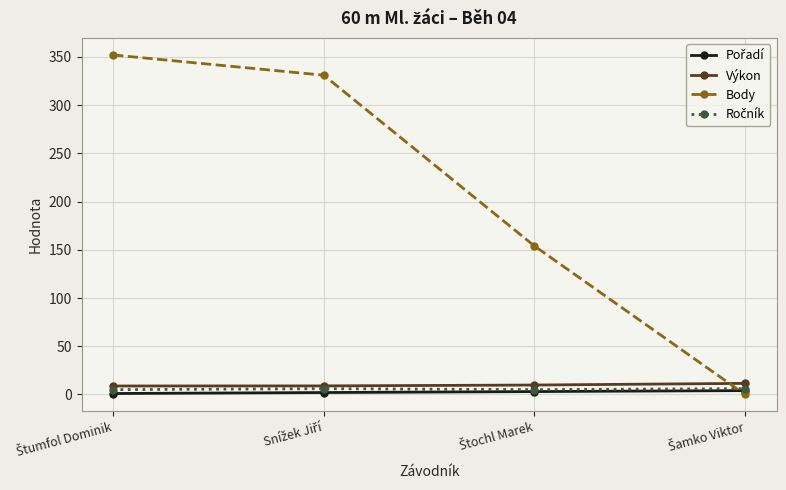

What is the greatest value displayed?

352.0